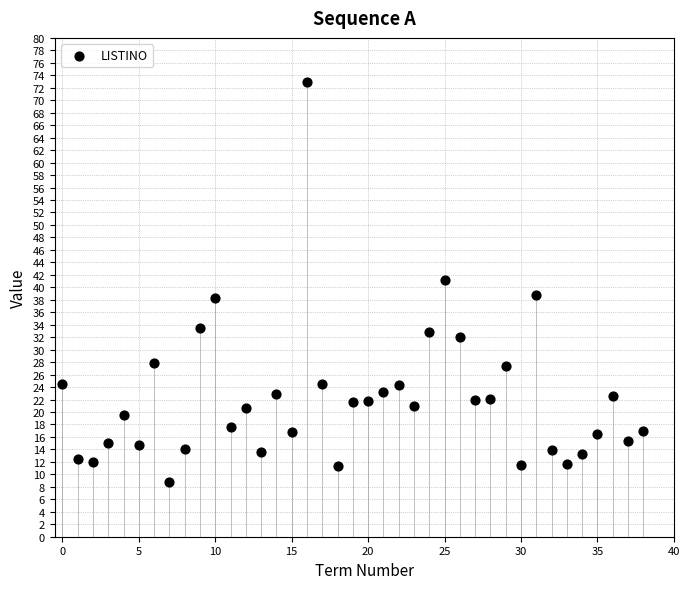

How many data points are displayed?

39